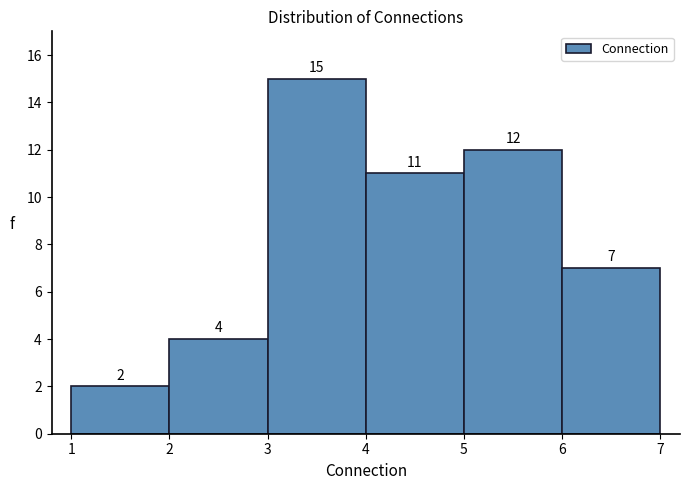

Reading left to right, list every bar in this chart as the range it spans on the x-axis followed by its height.

1 to 2: 2
2 to 3: 4
3 to 4: 15
4 to 5: 11
5 to 6: 12
6 to 7: 7